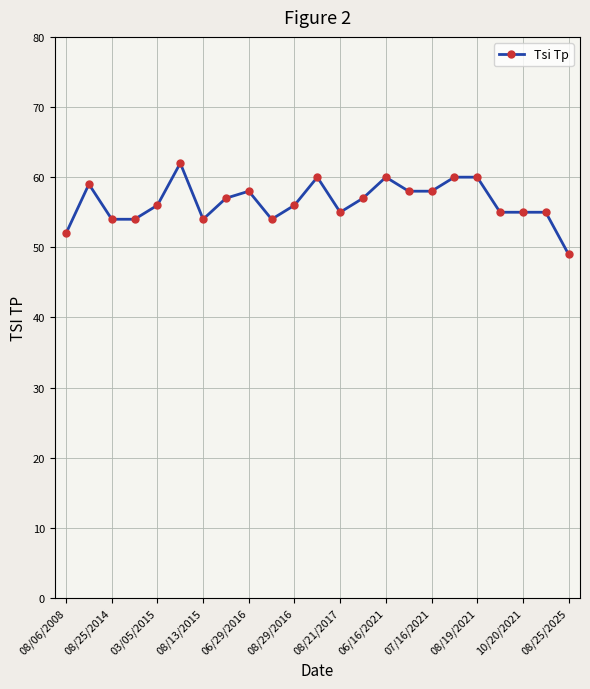

What is the greatest value displayed?

62